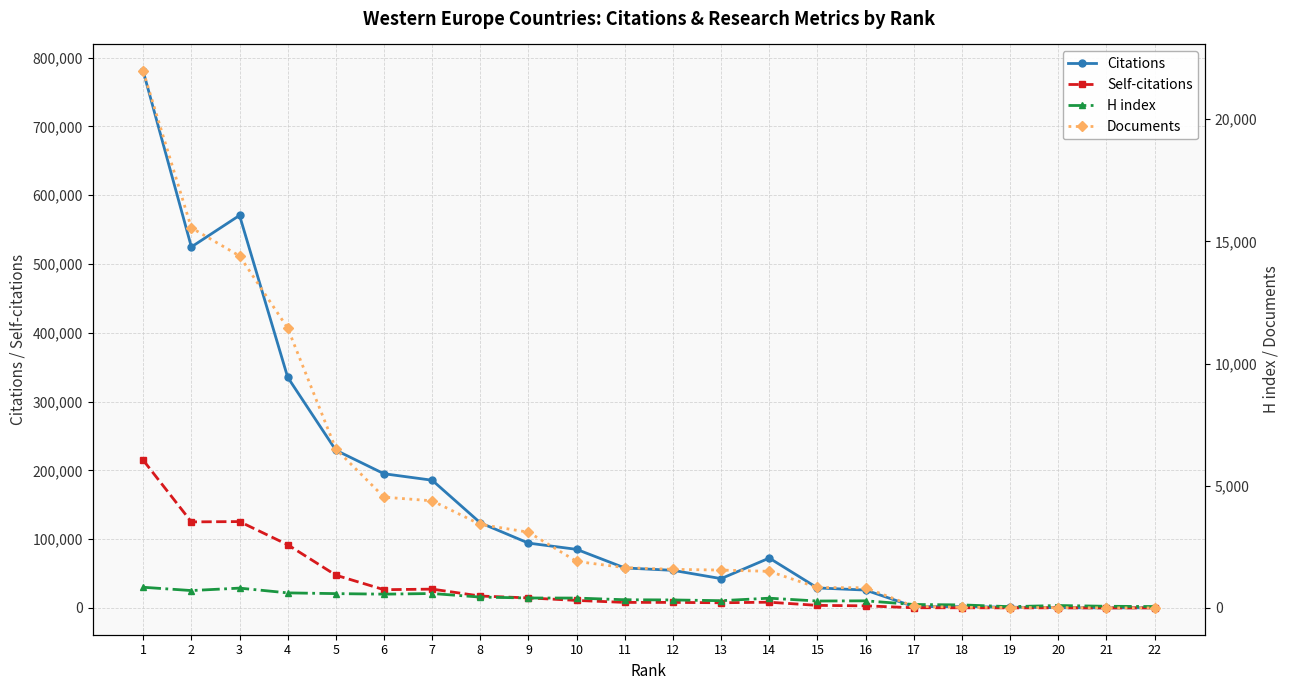

At which category does the chart reach its peak across all series?

1